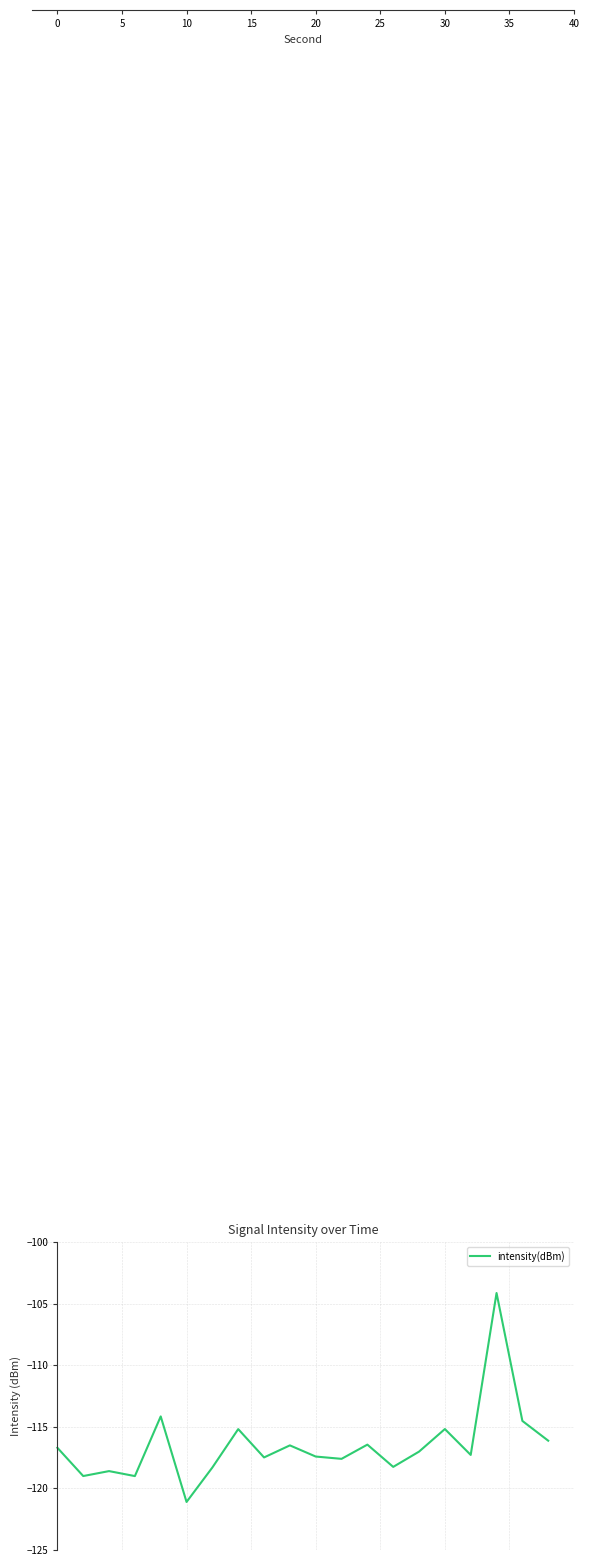

What is the maximum value shown in the chart?

-104.1